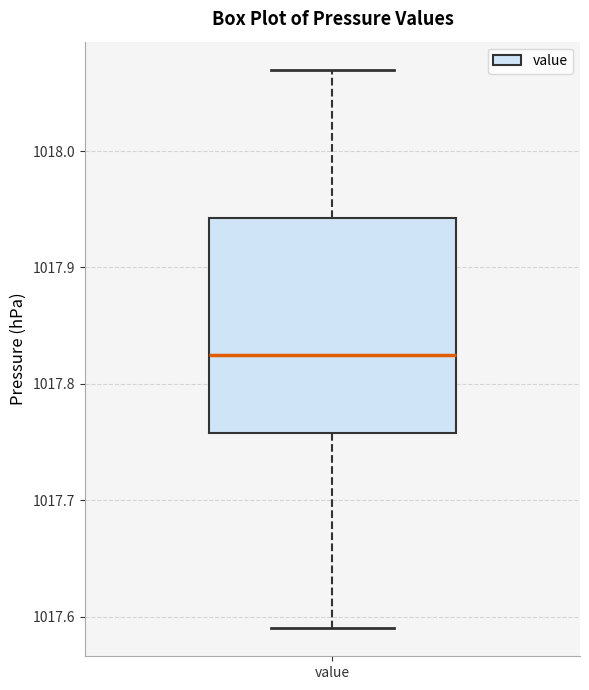

Where does the lower whisker of the box for value end on the y-axis? The values are not printed on the chart, so give them approximately, as read against the axis.

1017.59